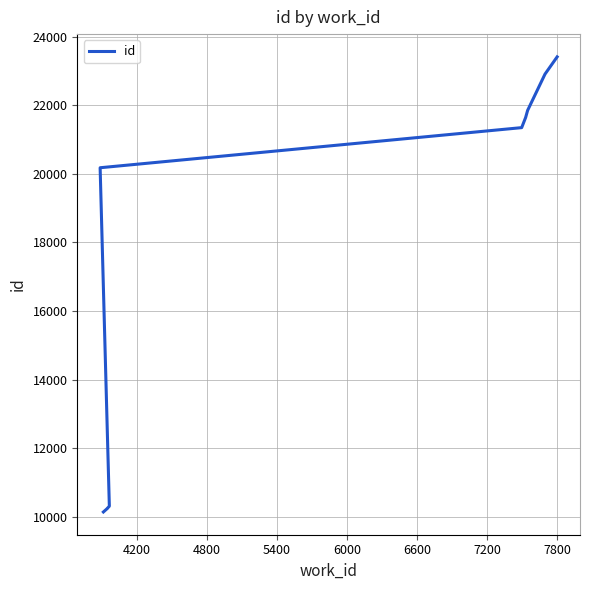

Reading left to right, transcribe all the data shown in this chart.

10140	10246	10249	10309	20175	21344	21641	21847	22905	23407